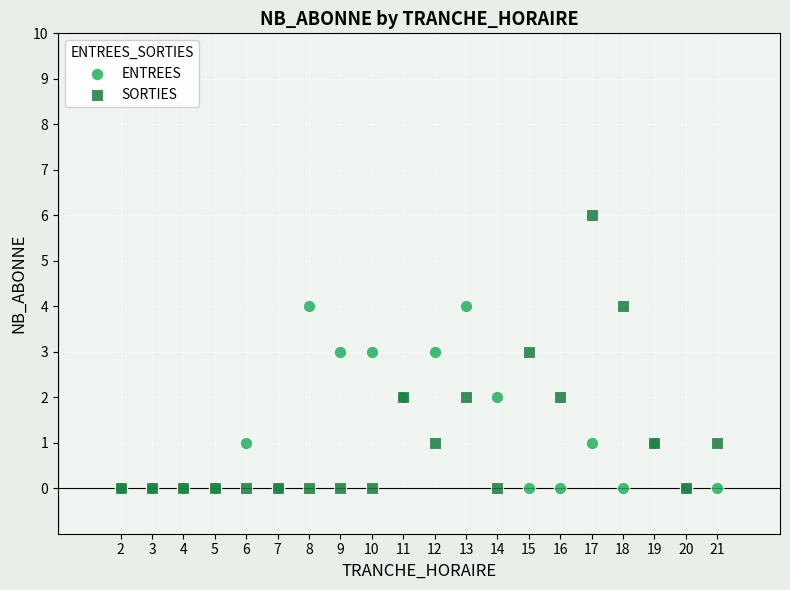

Which series reaches the maximum Y coordinate?

SORTIES